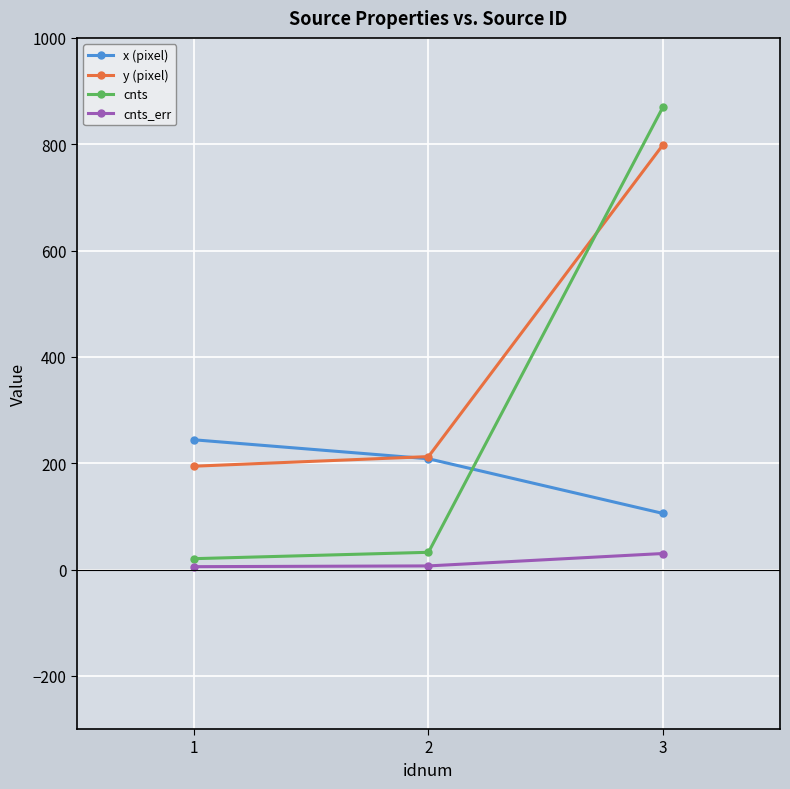

What is the average value of the y (pixel) series?

401.8